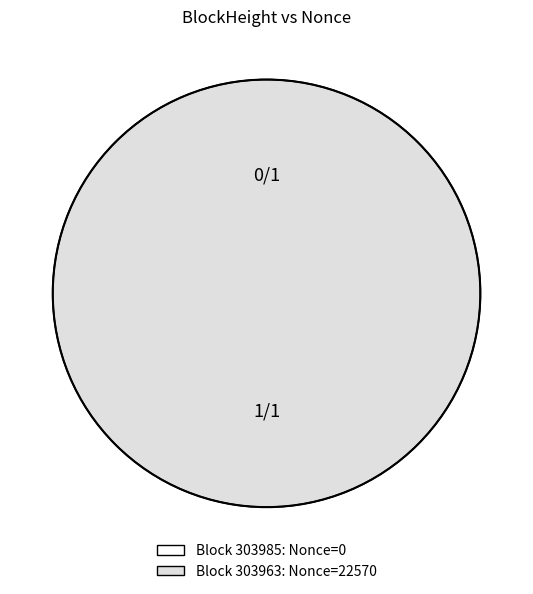

Is it true that 303985 is 13% of the pie?

False